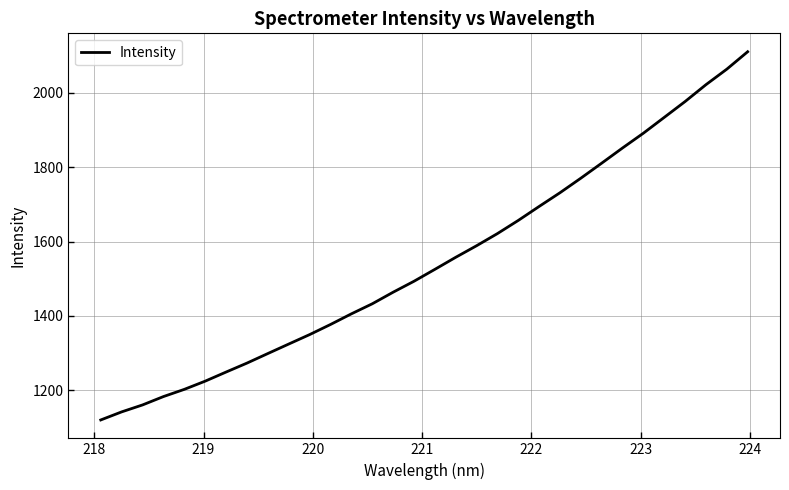

What is the greatest value displayed?

2111.0